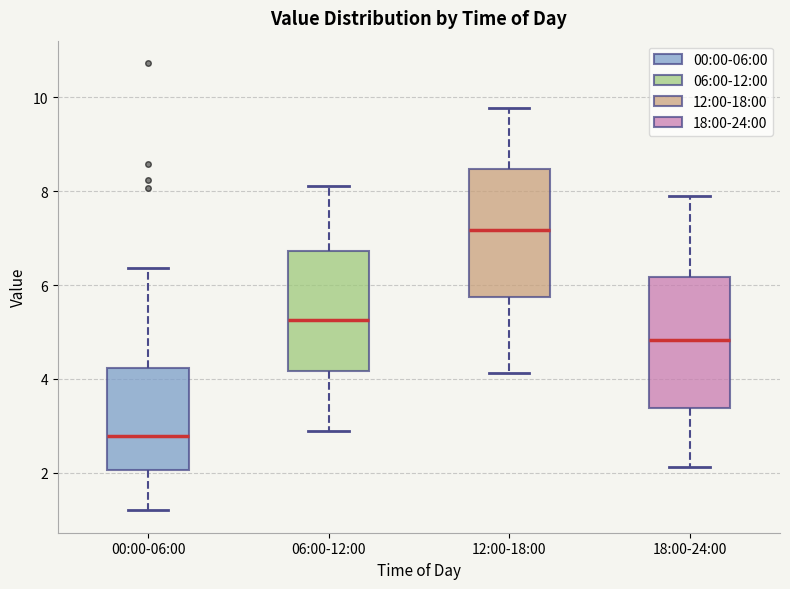

Where does the lower whisker of the box for 12:00-18:00 end on the y-axis? The values are not printed on the chart, so give them approximately, as read against the axis.

4.2